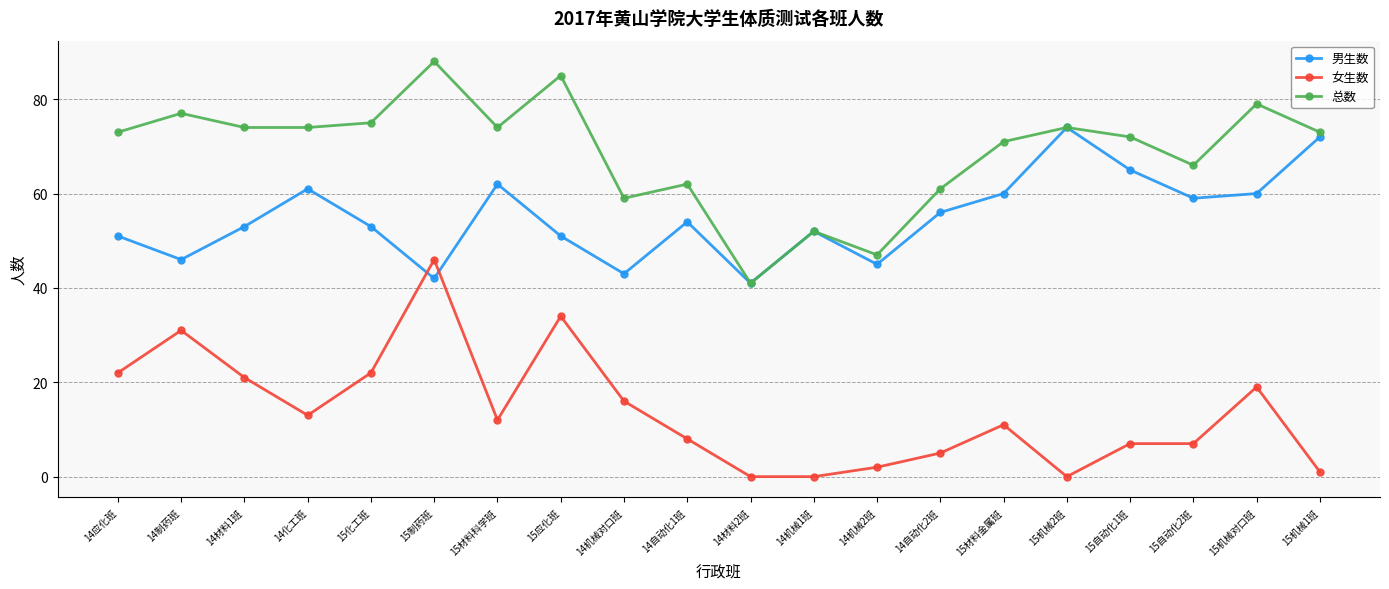

Which series has the largest range (max minus min)?

总数